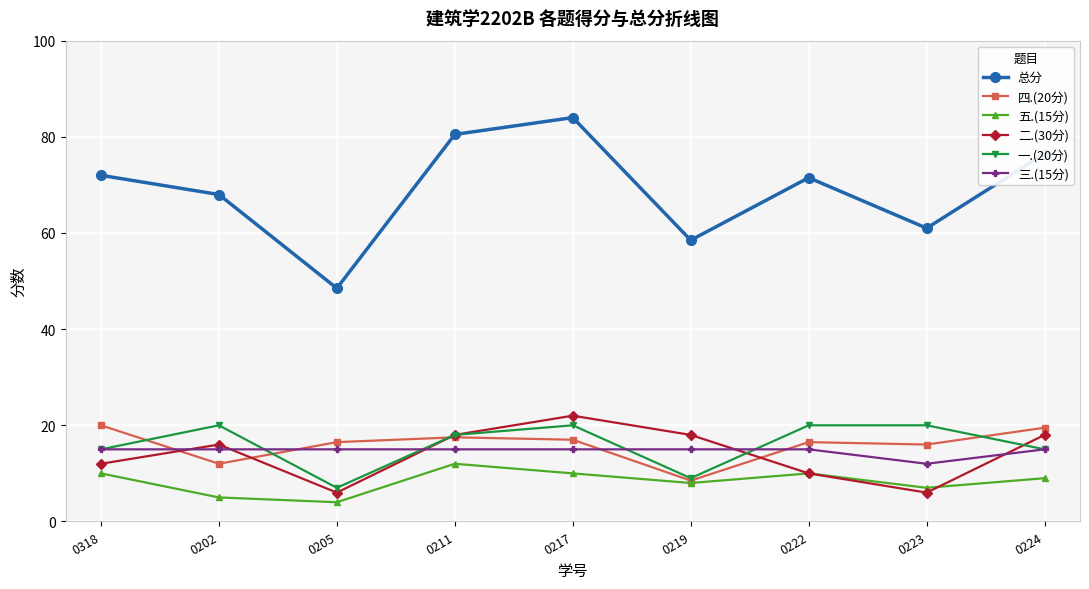

At which label is 总分 closest to 66?

0202